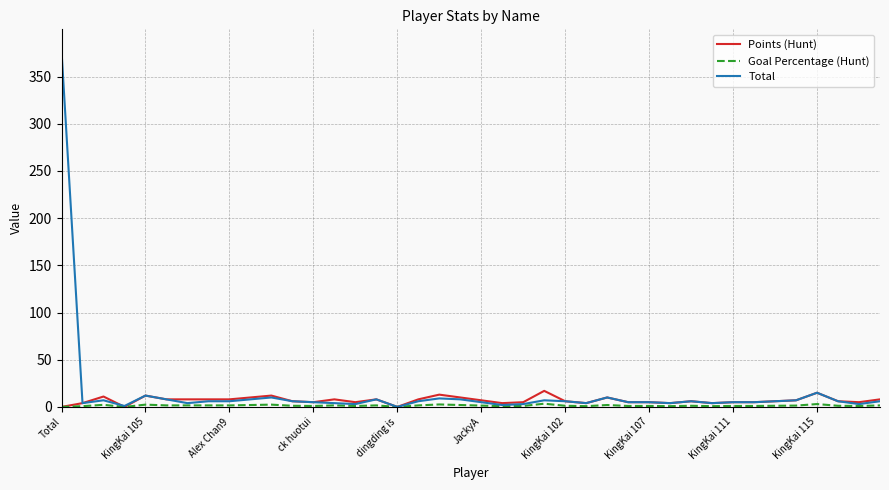

Is it true that Total equals 12.0 at KingKai 105?

True